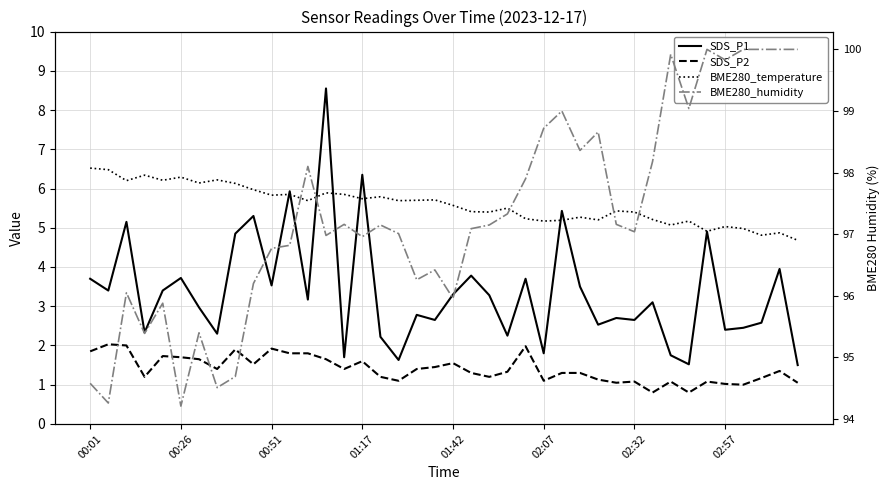

What is the smallest value displayed?

0.8